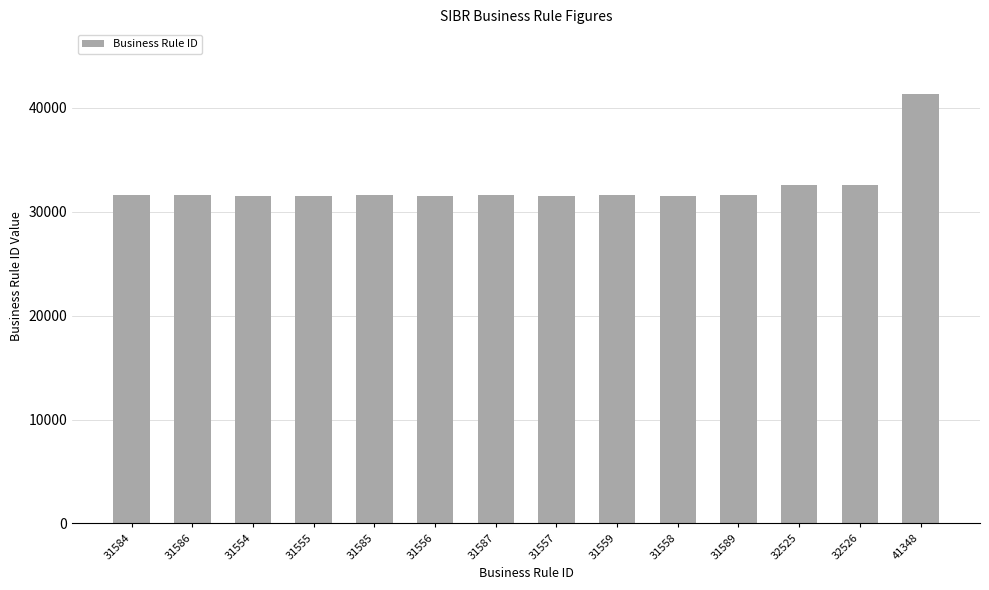

The value at 31555 is 31555. True or false?

True